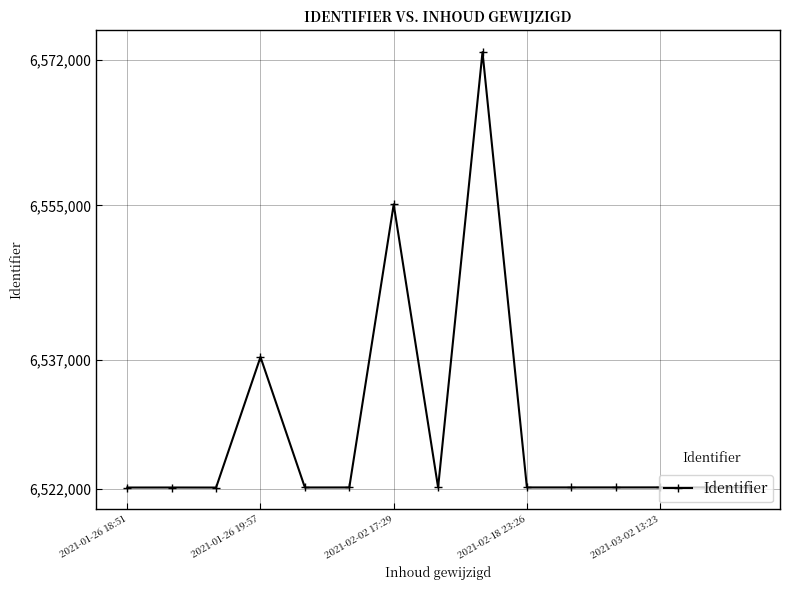

What is the minimum value shown in the chart?

6522141